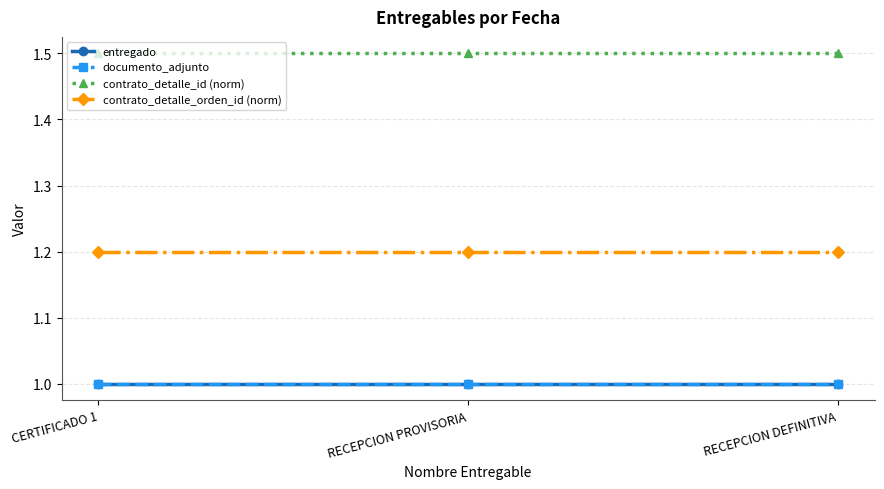

At how many categories does at least one series exceed 1?

3